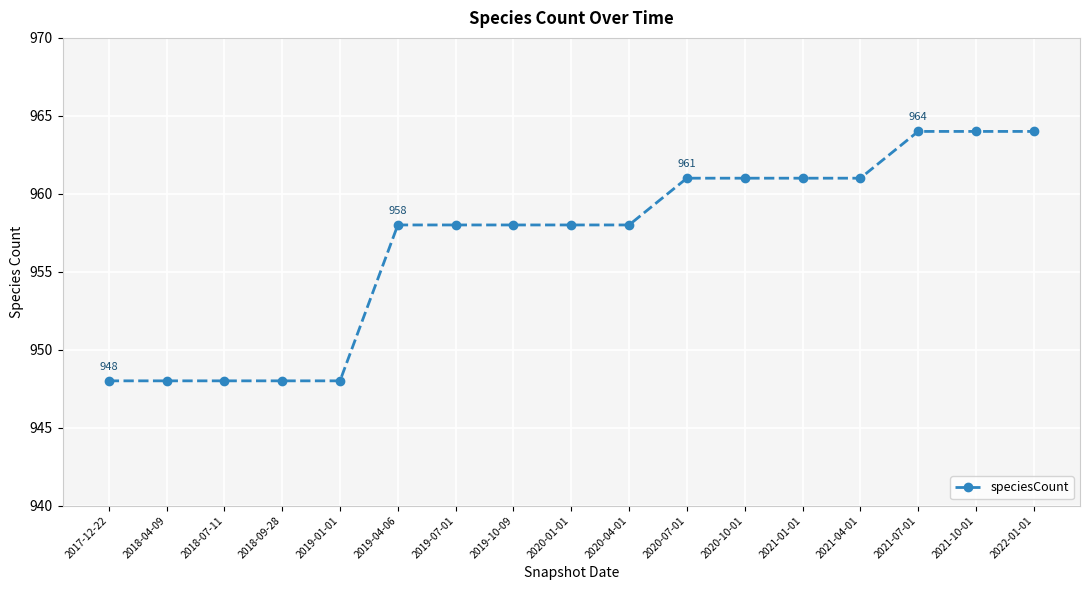

What is the smallest value displayed?

948